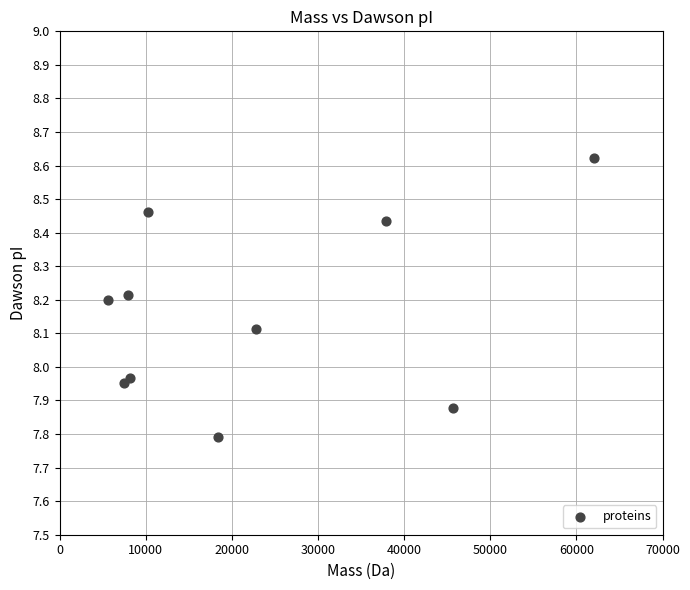

What is the range of Y values (max minus min)?

0.8